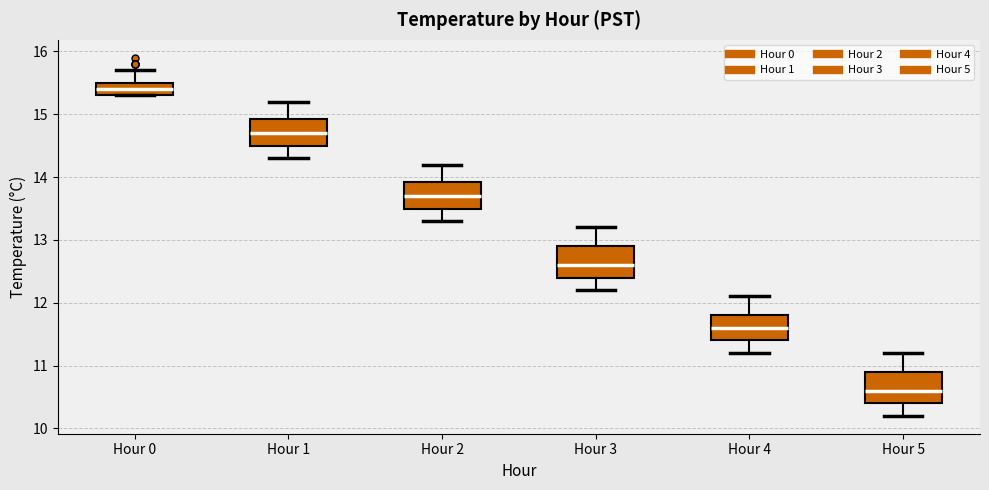

Which box's median line is the highest?

Hour 0